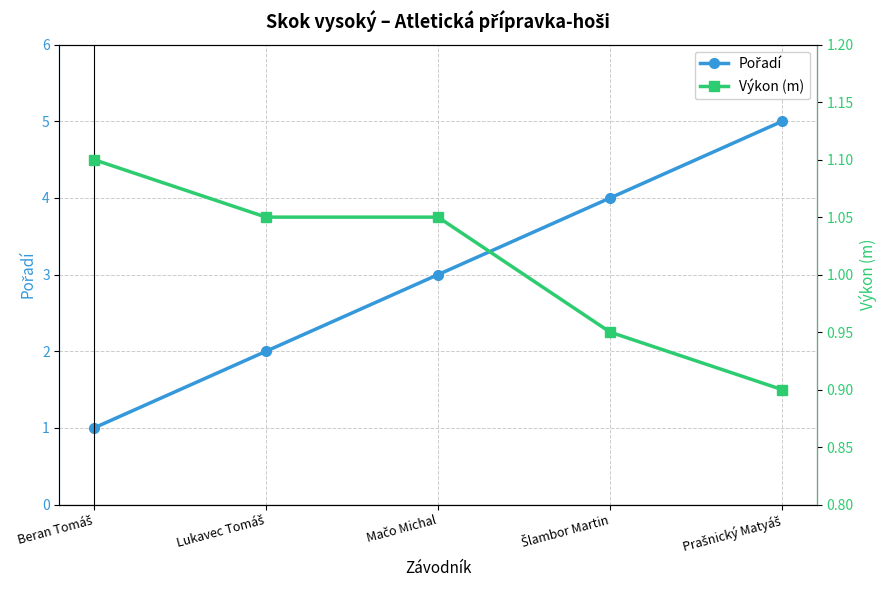

Which has a higher value, Lukavec Tomáš or Mačo Michal?

Mačo Michal